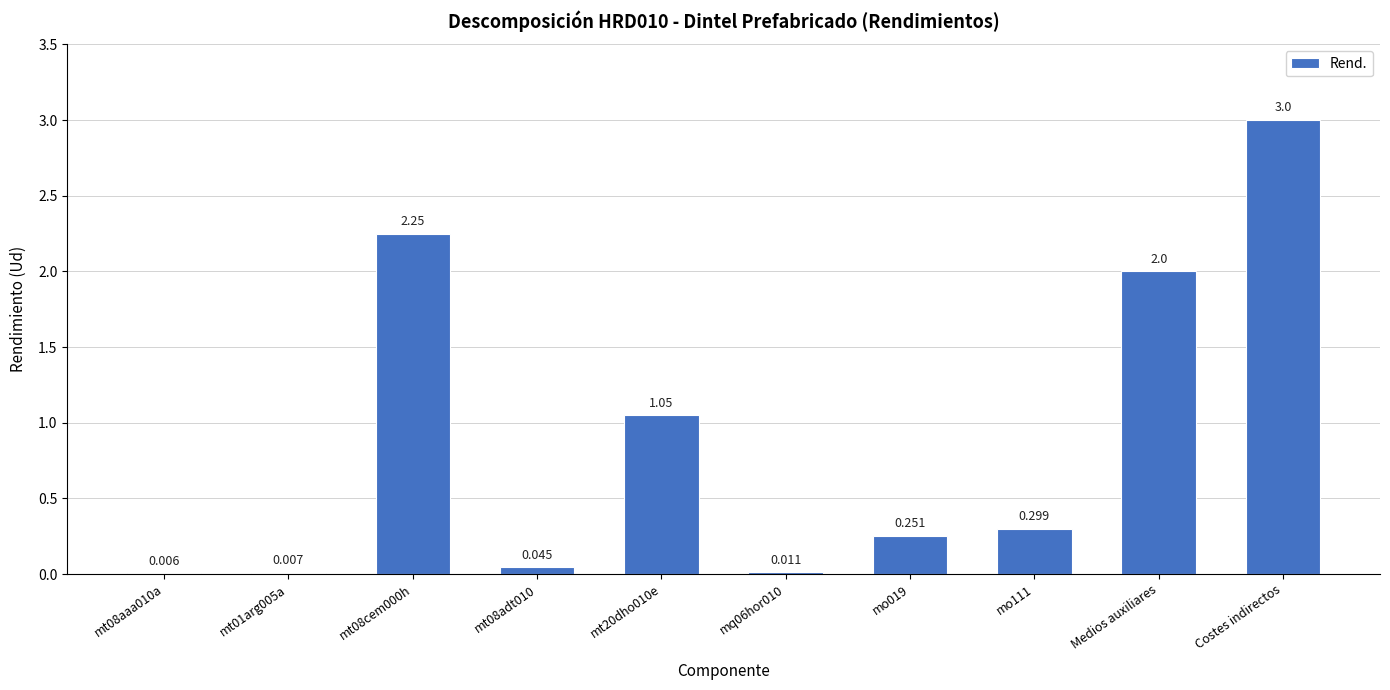

At which category does the chart reach its peak across all series?

Costes indirectos